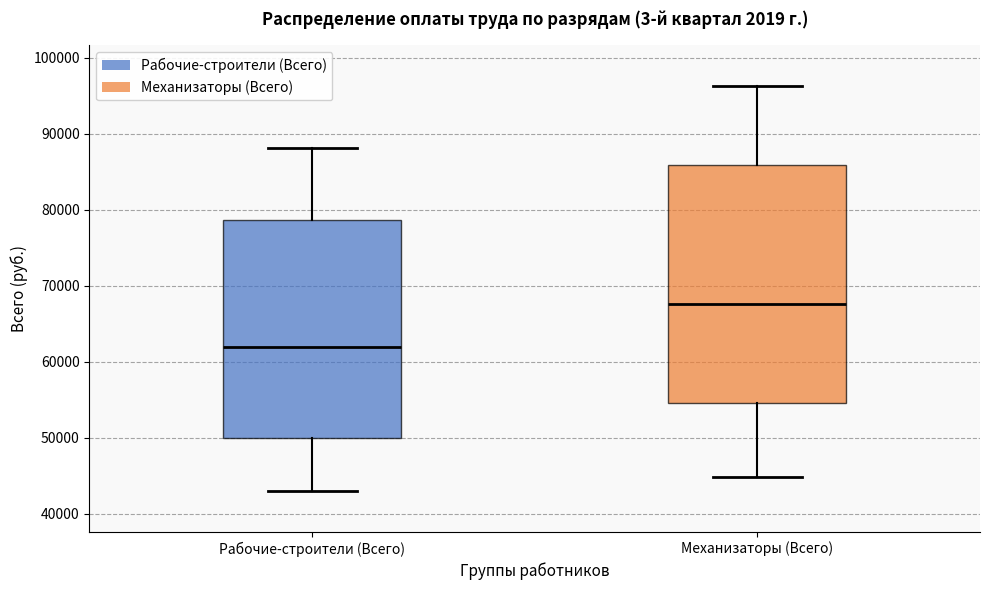

Reading left to right, transcribe this box plot: for each box, give where its median line is, the range the box spans, and where its two whiskers end, as read against the y-axis. The values are not printed on the chart, so give them approximately, as read against the axis.

Рабочие-строители (Всего): median 62000, box 50000 to 79000, whiskers 43000 to 88000
Механизаторы (Всего): median 68000, box 55000 to 86000, whiskers 45000 to 96000